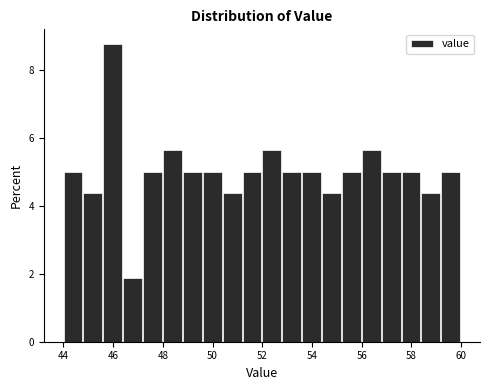

Around what value on the x-axis is the tallest bar? Give the approximate position of its centre, as read against the axis.

46.0